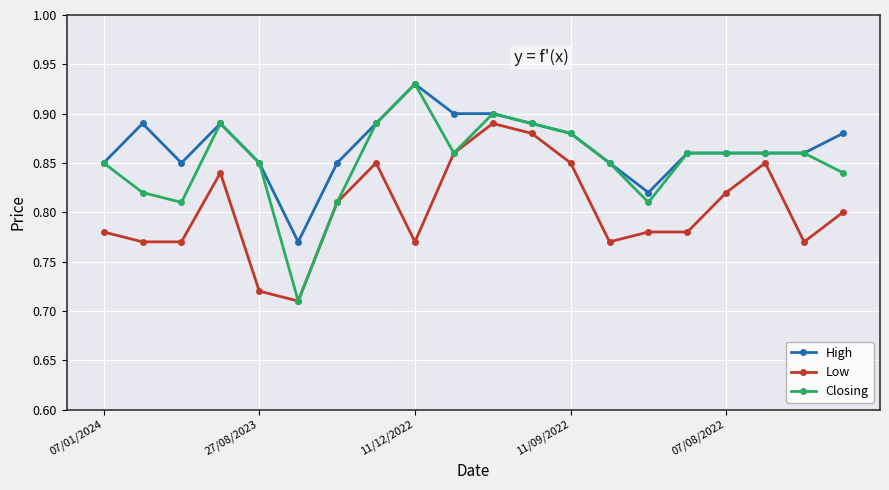

True or false: Low has more than 2 interior local peaks.

True